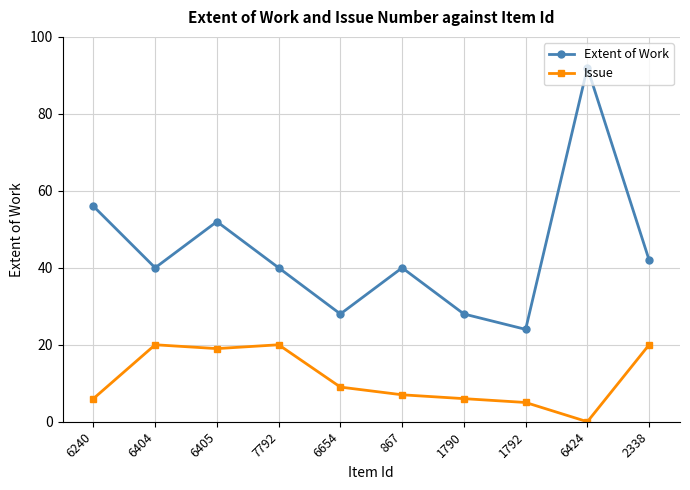

How many values in Issue are above zero?

9